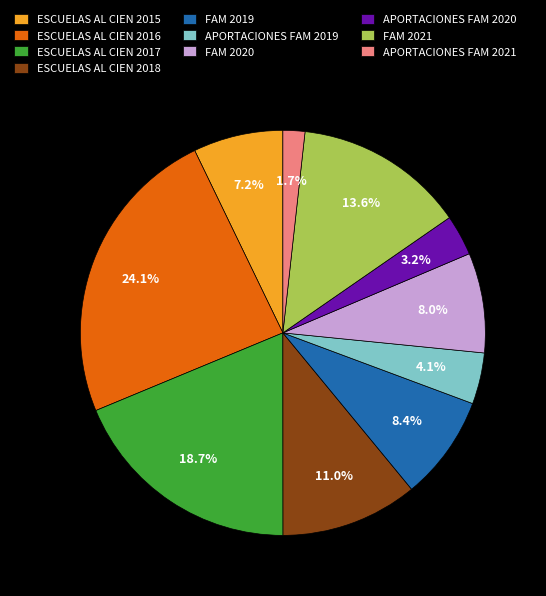

What is the ratio of the value at FAM 2020 to the value at FAM 2019?

1.0